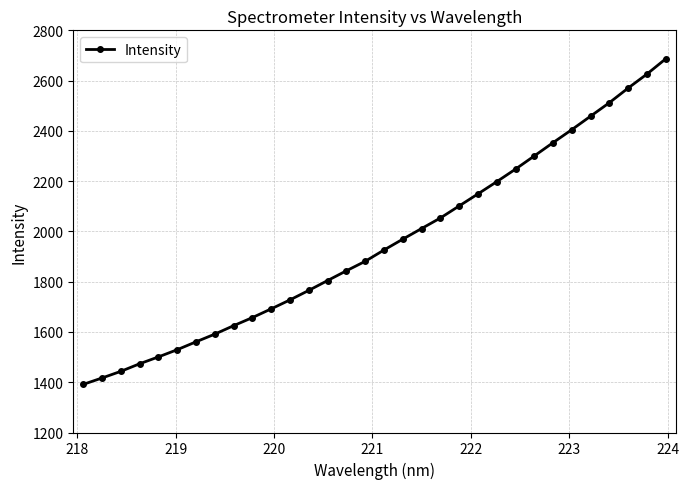

What is the difference between the maximum and minimum values?

1295.3